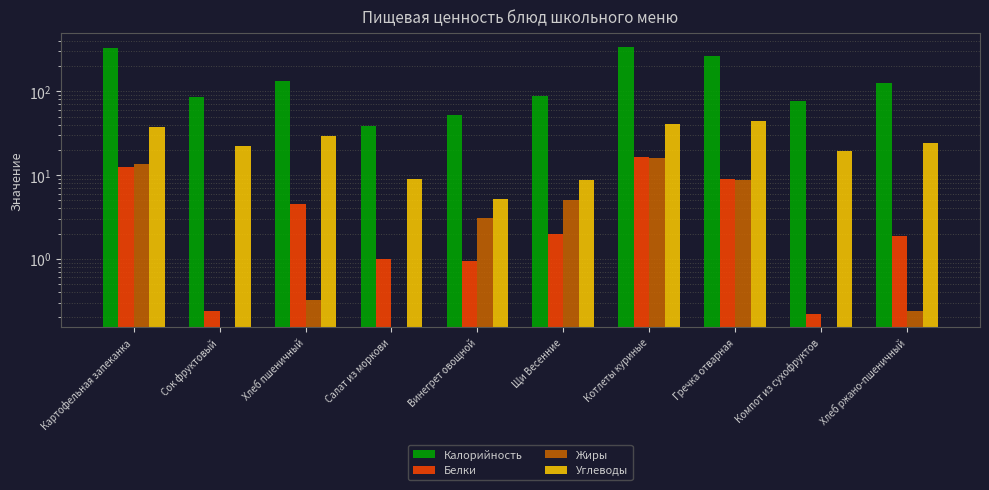

The Калорийность series shows 133.2 at Хлеб пшеничный. True or false?

True